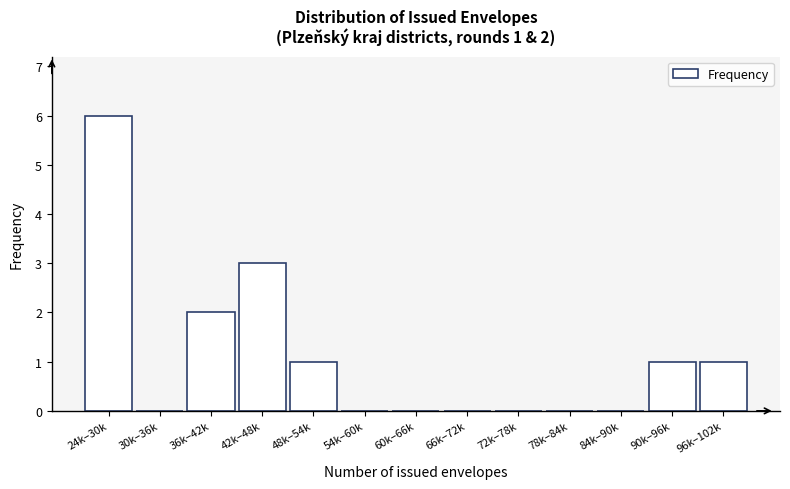

Reading left to right, list all the values displayed in this chart.

24k–30k=6	30k–36k=0	36k–42k=2	42k–48k=3	48k–54k=1	54k–60k=0	60k–66k=0	66k–72k=0	72k–78k=0	78k–84k=0	84k–90k=0	90k–96k=1	96k–102k=1